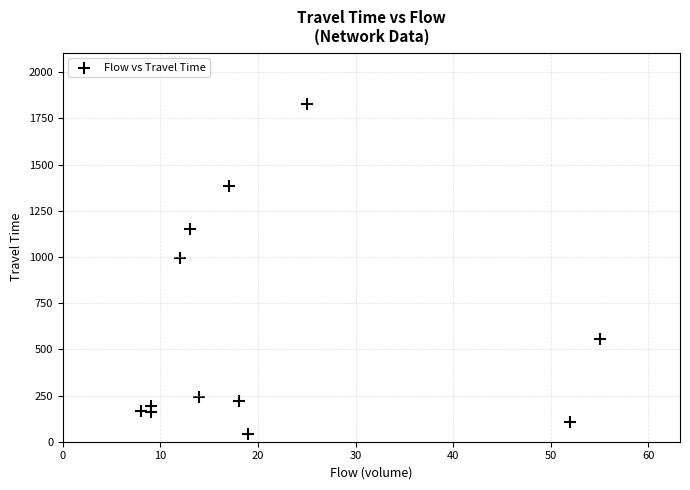

What is the range of Y values (max minus min)?

1787